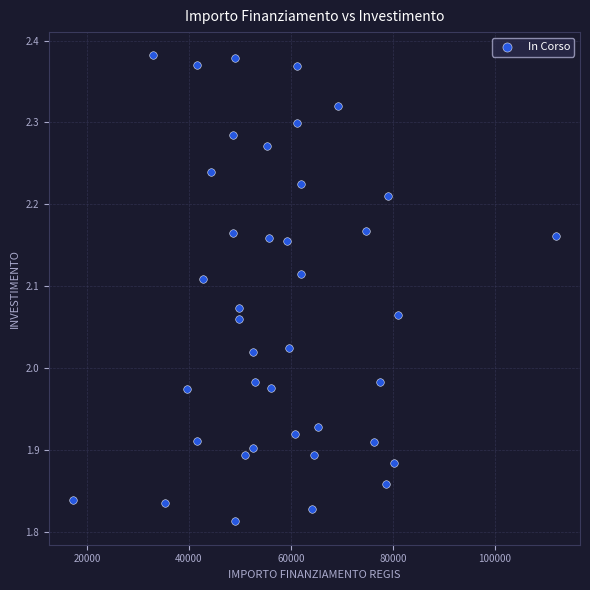

What is the range of X values (max minus min)?

94665.7